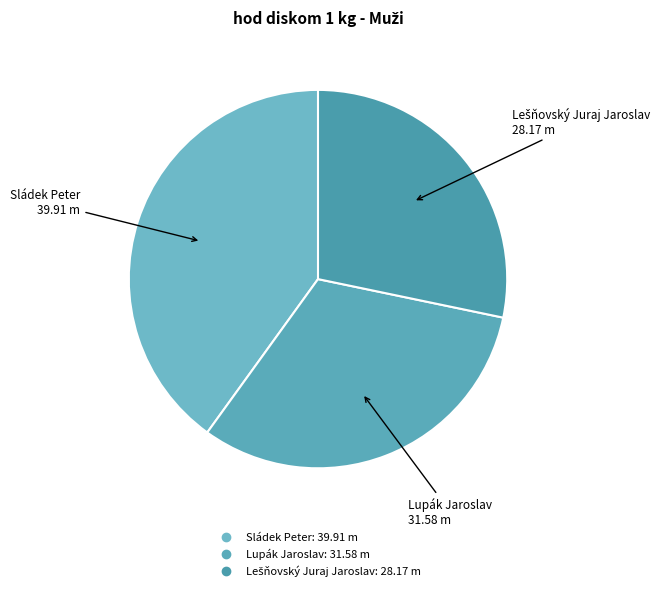

Is the sum of Sládek Peter and Lupák Jaroslav greater than half?

Yes